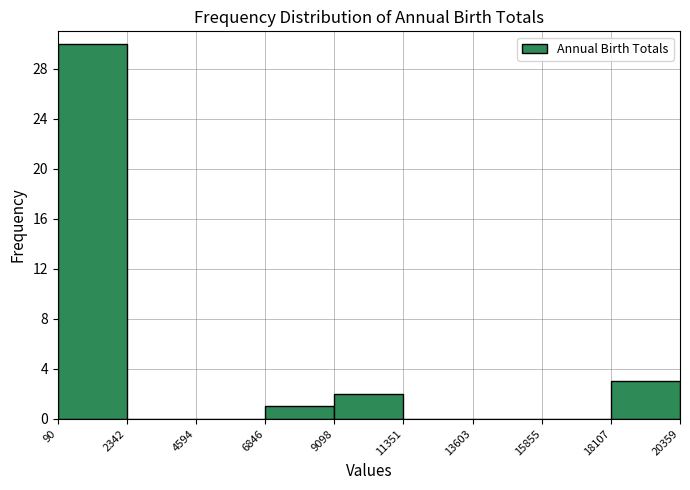

Reading left to right, list every bar in this chart as the range it spans on the x-axis followed by its height. The values are not printed on the chart, so give them approximately, as read against the axis.

90 to 2342: 30
2342 to 4594: 0
4594 to 6846: 0
6846 to 9098: 1
9098 to 11351: 2
11351 to 13603: 0
13603 to 15855: 0
15855 to 18107: 0
18107 to 20359: 3